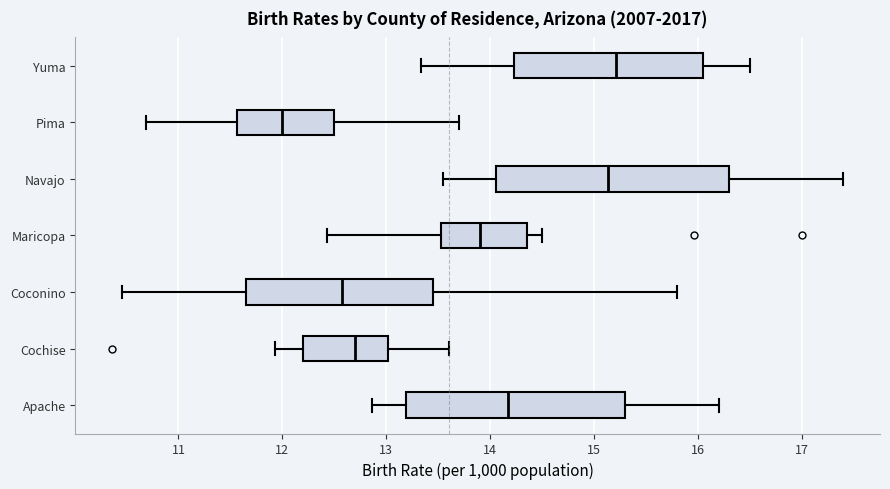

Which box is the widest, from its left edge to its right edge?

Navajo